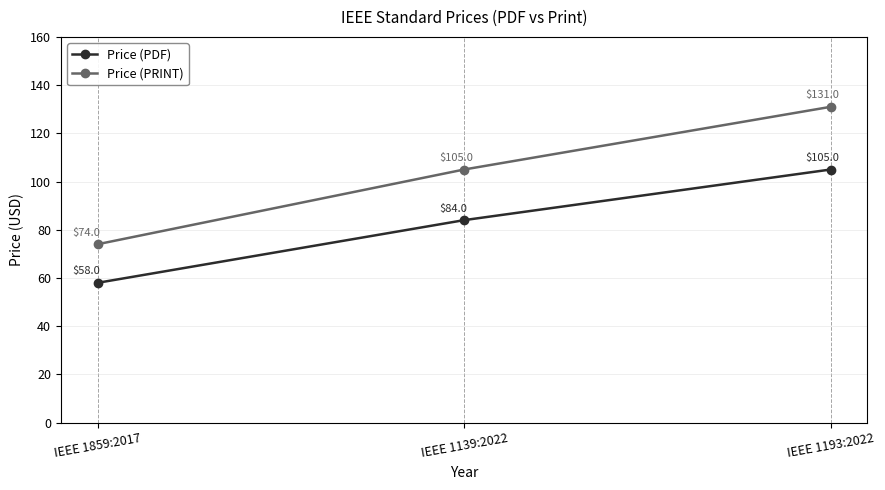

How many data points does each series have?

3